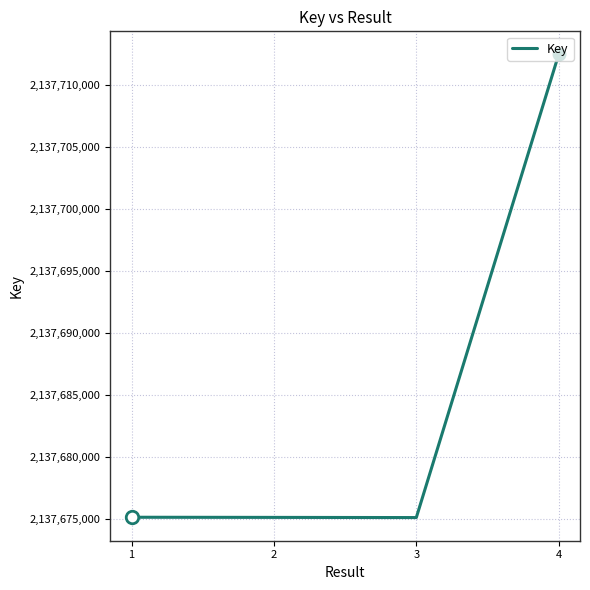

What is the ratio of the value at 2 to the value at 1?

1.0